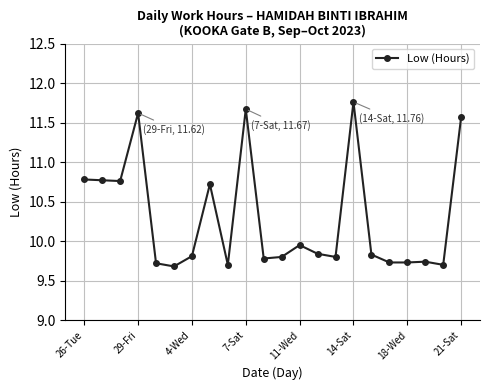

True or false: the data has more than 2 interior local peaks.

True